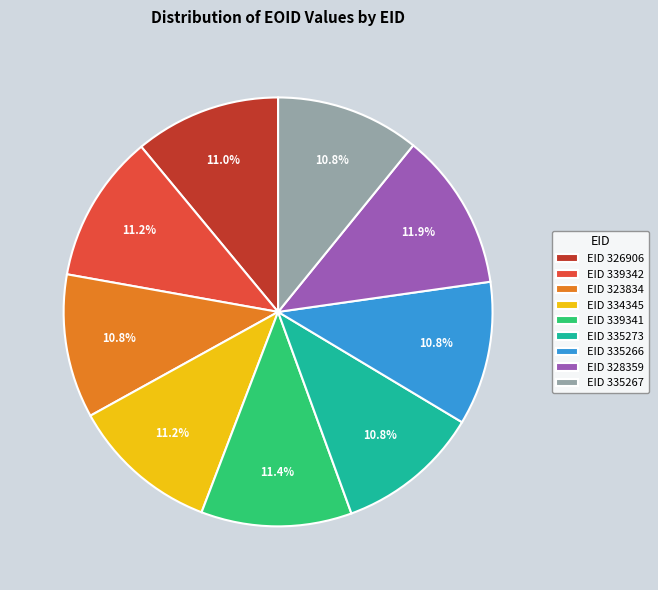

Approximately how many times larger is the value at EID 335266 compared to EID 323834?

1.0